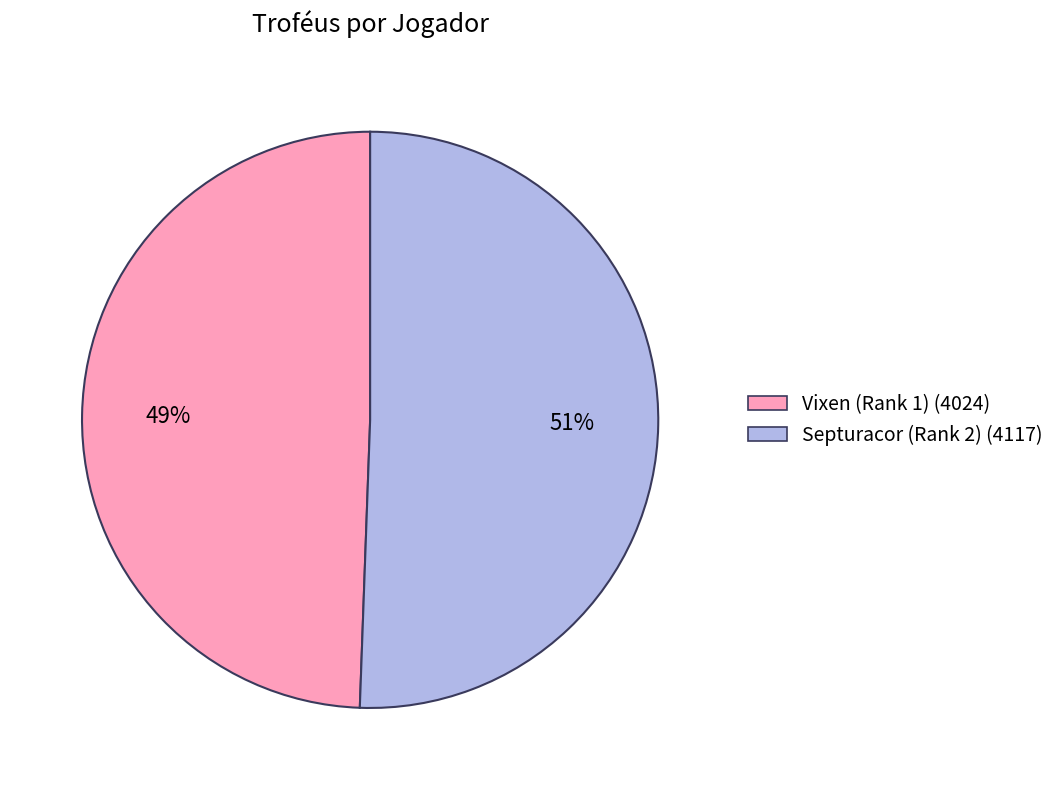

To the nearest percent, what is the combined percentage of Vixen (Rank 1) and Septuracor (Rank 2)?

100%